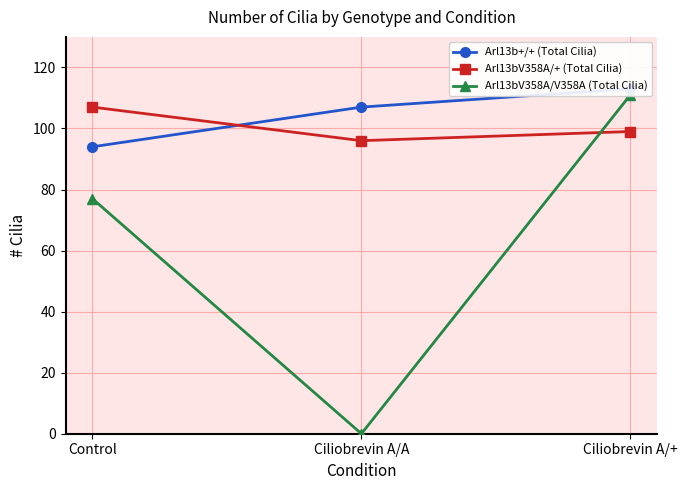

The value of Arl13b+/+ (Total Cilia) at Ciliobrevin A/+ is 29. True or false?

False